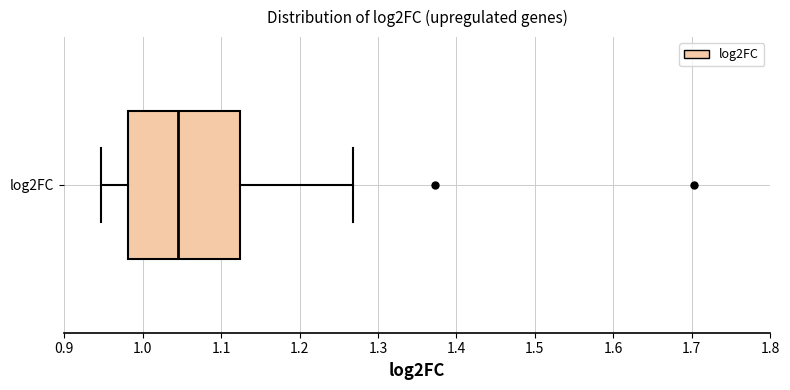

Transcribe this box plot: give where the median line is, the range the box spans, and where the two whiskers end, as read against the x-axis. The values are not printed on the chart, so give them approximately, as read against the axis.

median 1.04, box 0.98 to 1.12, whiskers 0.95 to 1.27